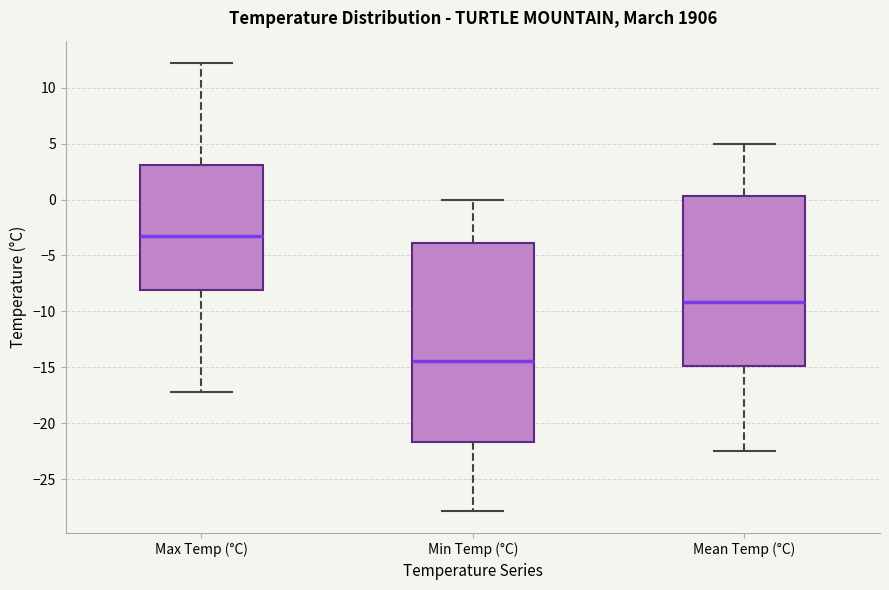

Reading left to right, read every box against the y-axis: the position of its median line, the range the box covers, and the ends of its whiskers. The values are not printed on the chart, so give them approximately, as read against the axis.

Max Temp (°C): median -3.5, box -8.0 to 3.0, whiskers -17.0 to 12.0
Min Temp (°C): median -14.5, box -21.5 to -4.0, whiskers -28.0 to 0.0
Mean Temp (°C): median -9.0, box -15.0 to 0.5, whiskers -22.5 to 5.0